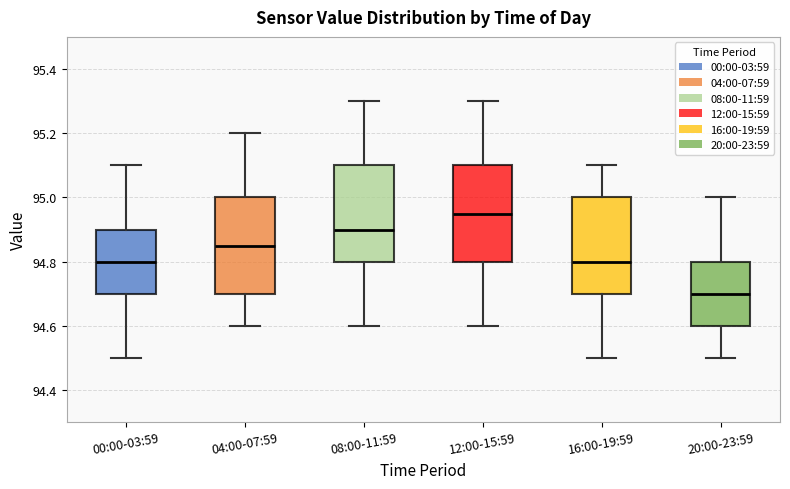

Reading left to right, read every box against the y-axis: the position of its median line, the range the box covers, and the ends of its whiskers. The values are not printed on the chart, so give them approximately, as read against the axis.

00:00-03:59: median 94.80, box 94.70 to 94.90, whiskers 94.50 to 95.10
04:00-07:59: median 94.86, box 94.70 to 95.00, whiskers 94.60 to 95.20
08:00-11:59: median 94.90, box 94.80 to 95.10, whiskers 94.60 to 95.30
12:00-15:59: median 94.96, box 94.80 to 95.10, whiskers 94.60 to 95.30
16:00-19:59: median 94.80, box 94.70 to 95.00, whiskers 94.50 to 95.10
20:00-23:59: median 94.70, box 94.60 to 94.80, whiskers 94.50 to 95.00